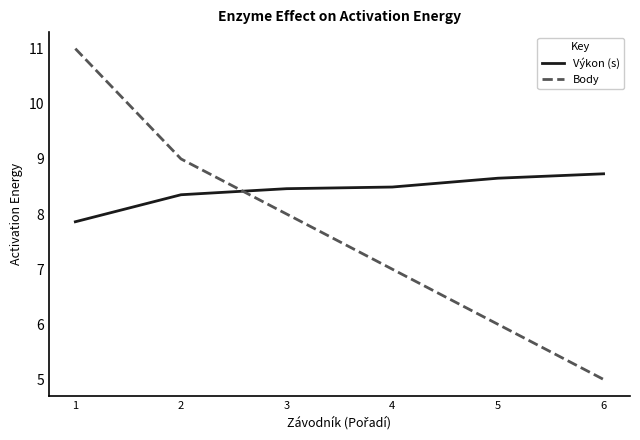

What is the difference between the Body values at 2 and 4?

2.0